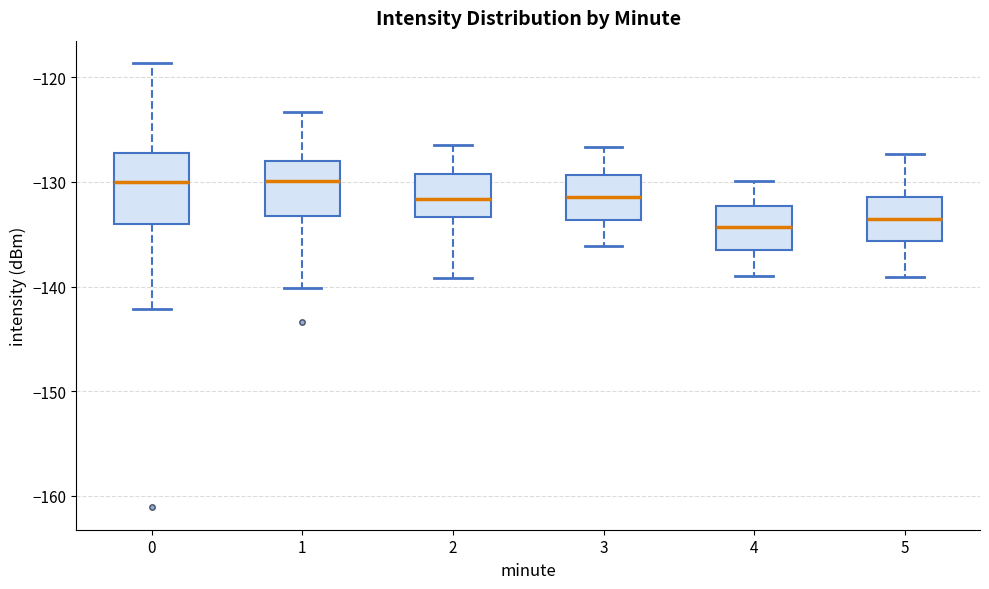

Where does the median line of the box at x = 1 sit on the y-axis? The values are not printed on the chart, so give them approximately, as read against the axis.

-130